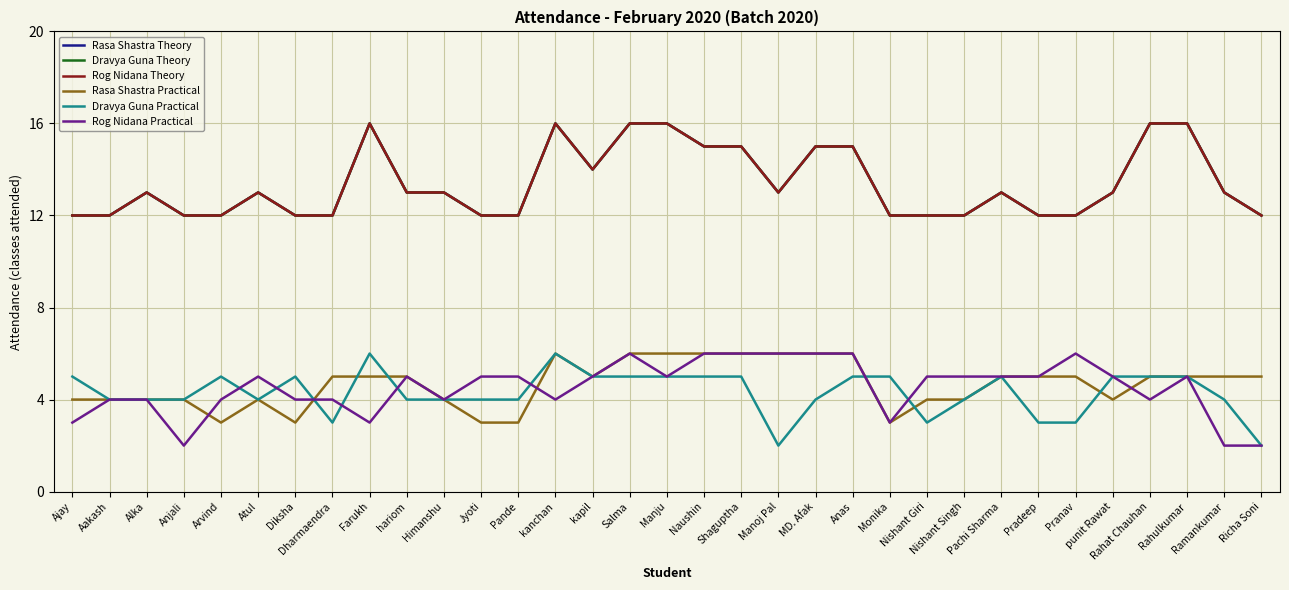

List the series in order of their peak value, lowest first.

Rasa Shastra Practical, Dravya Guna Practical, Rog Nidana Practical, Rasa Shastra Theory, Dravya Guna Theory, Rog Nidana Theory